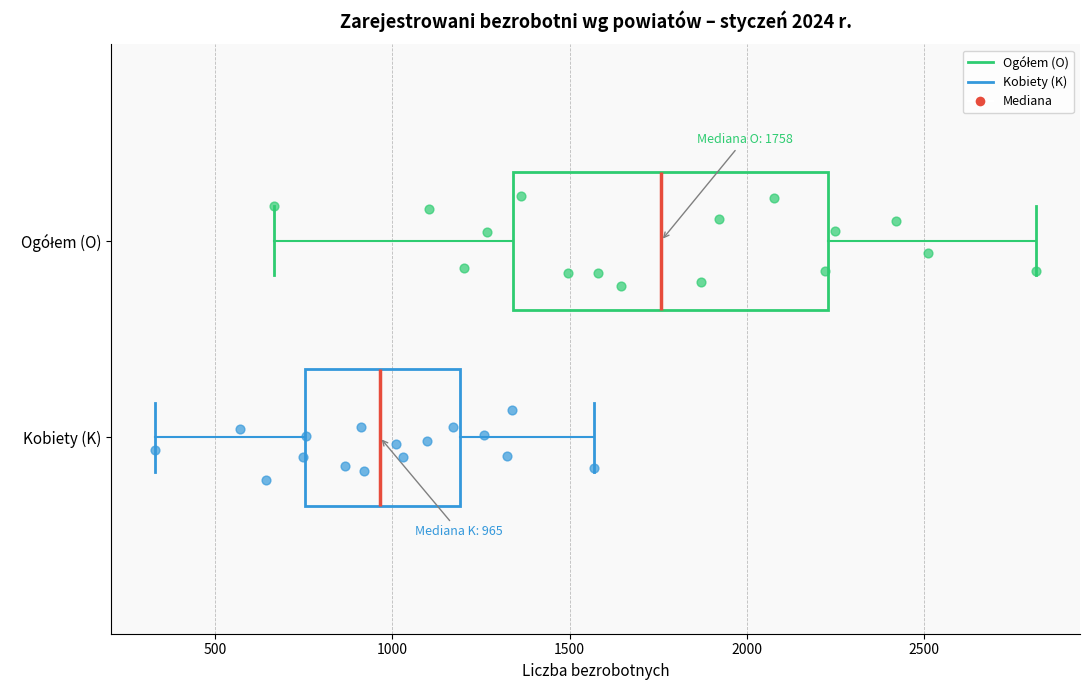

Which box has the furthest to the right median line?

Ogółem (O)